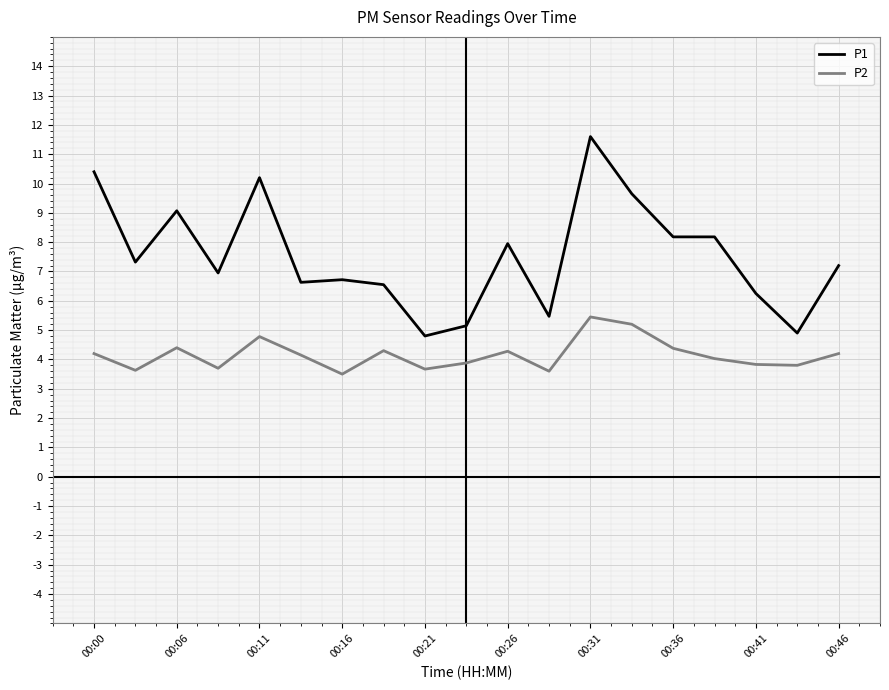

Which series has the largest total across all categories?

P1